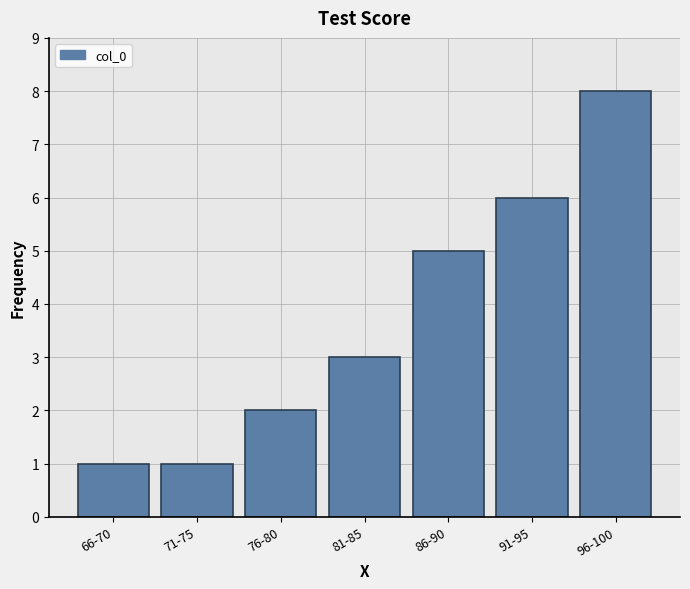

Reading right to left, transcribe all the data shown in this chart.

8	6	5	3	2	1	1